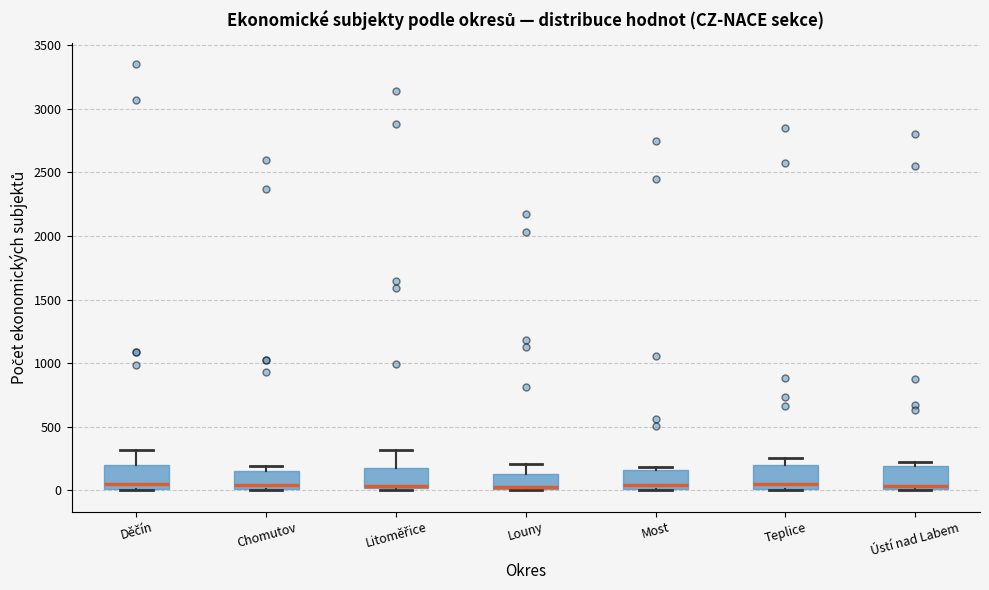

Reading left to right, transcribe this box plot: for each box, give where its median line is, the range the box spans, and where its two whiskers end, as read against the y-axis. The values are not printed on the chart, so give them approximately, as read against the axis.

Děčín: median 50, box 0 to 200, whiskers 0 to 300
Chomutov: median 50, box 0 to 150, whiskers 0 to 200
Litoměřice: median 50, box 0 to 150, whiskers 0 to 300
Louny: median 50, box 0 to 150, whiskers 0 to 200
Most: median 50, box 0 to 150, whiskers 0 to 200
Teplice: median 50, box 0 to 200, whiskers 0 to 250
Ústí nad Labem: median 50, box 0 to 200, whiskers 0 to 200 (just above the box's upper edge)